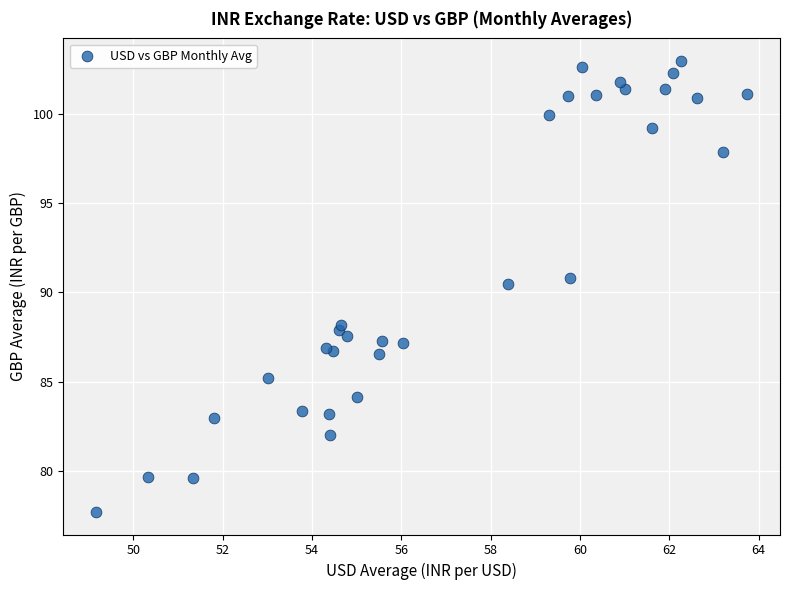

What Y value in the scatter plot is closest to 90?

90.5